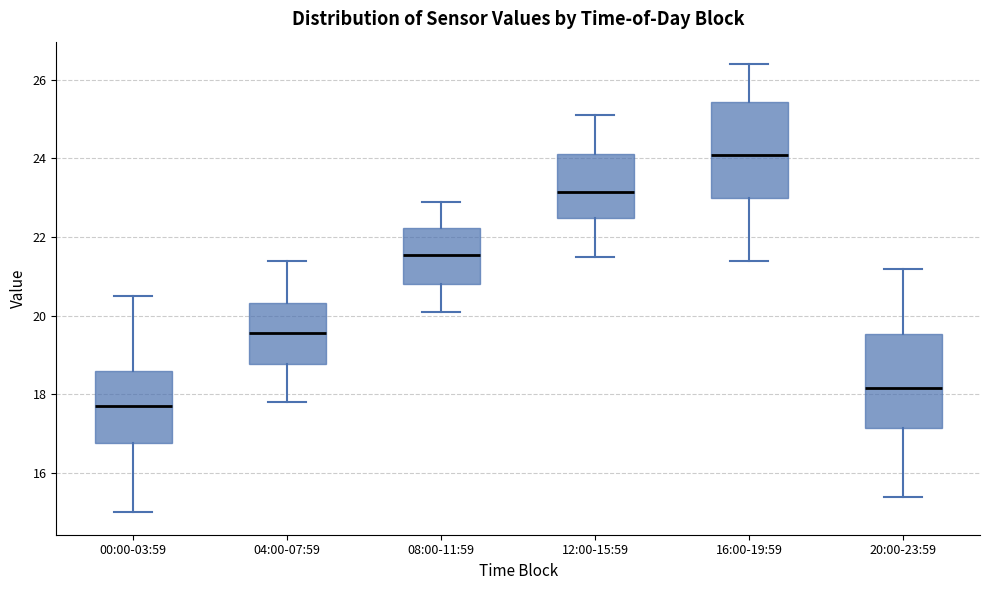

Which box's median line is the lowest?

00:00-03:59